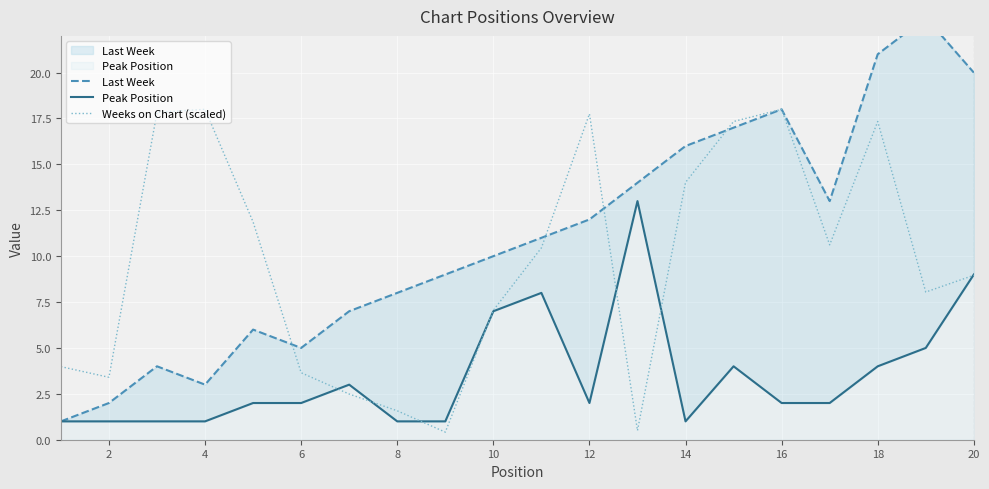

True or false: Weeks on Chart (scaled) has a value of 9.0 at 20.

True